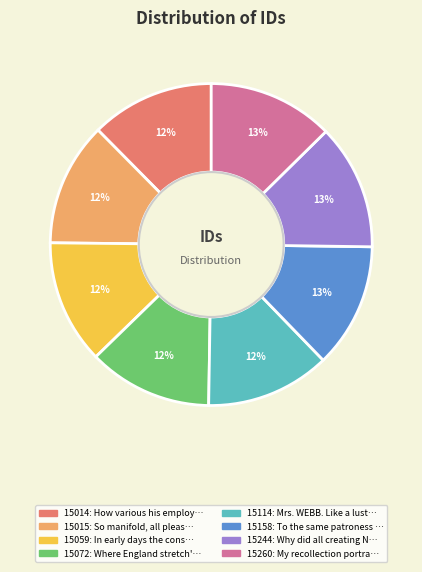

To the nearest percent, what is the average slice percentage?

12%